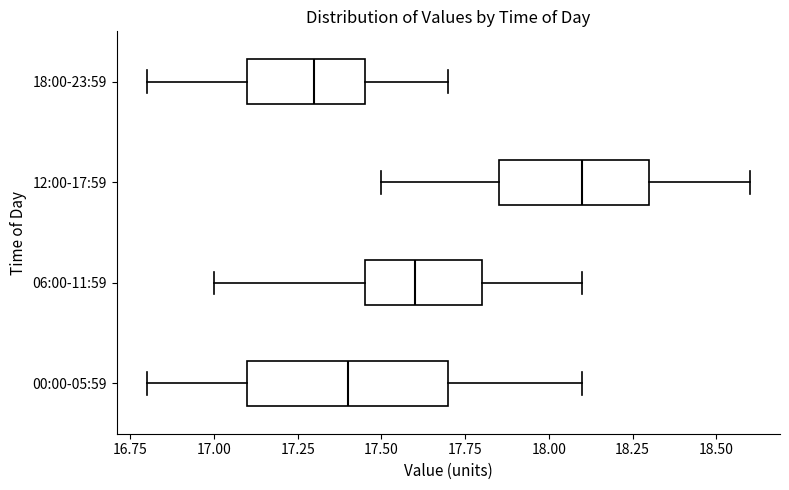

Where is the left edge of the box for 06:00-11:59 on the x-axis? The values are not printed on the chart, so give them approximately, as read against the axis.

17.45